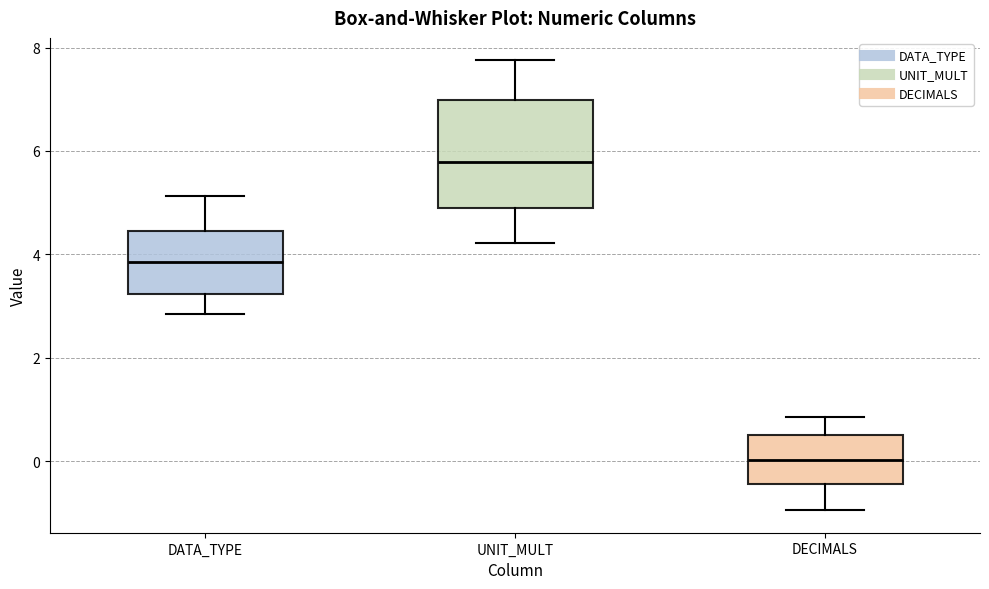

Which box is the tallest, from its lower edge to its upper edge?

UNIT_MULT